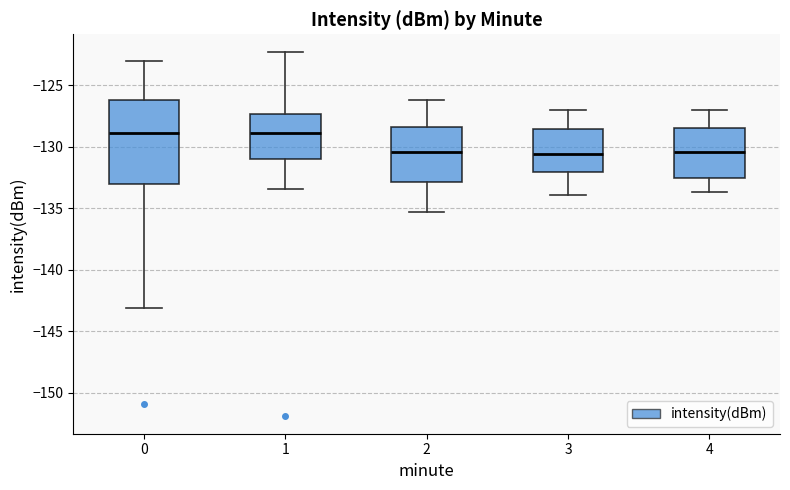

Which box is the tallest, from its lower edge to its upper edge?

0